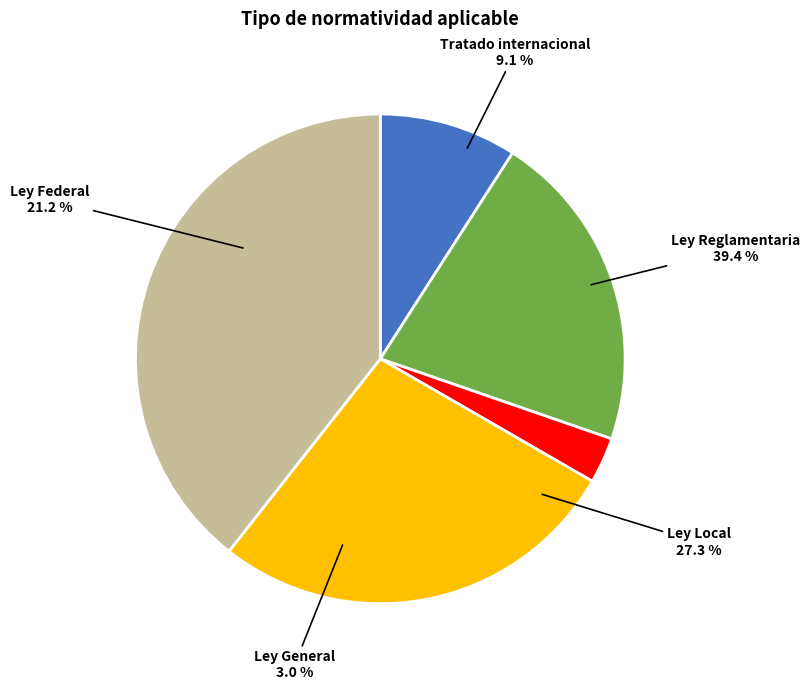

To the nearest percent, what is the difference between the largest and smallest slice percentages?

36%